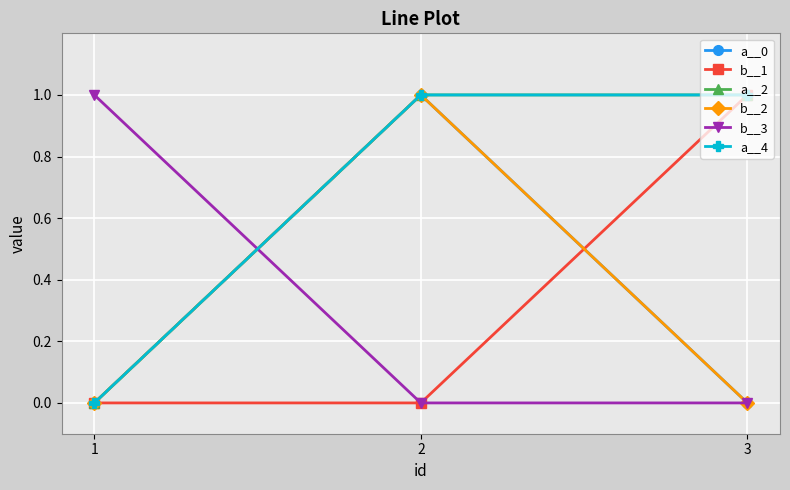

True or false: b__3 has a value of 0 at 2.

True